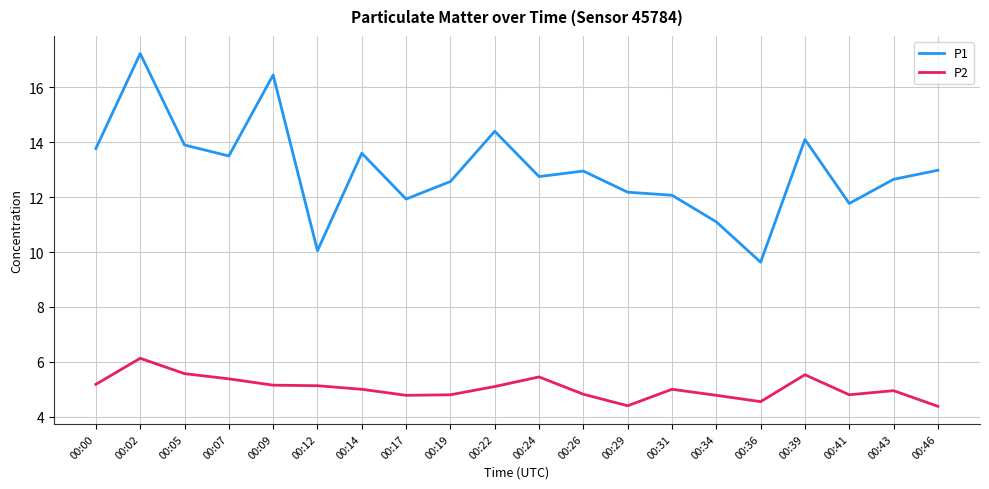

What is the difference between the maximum and second lowest values in the P2 series?

1.7